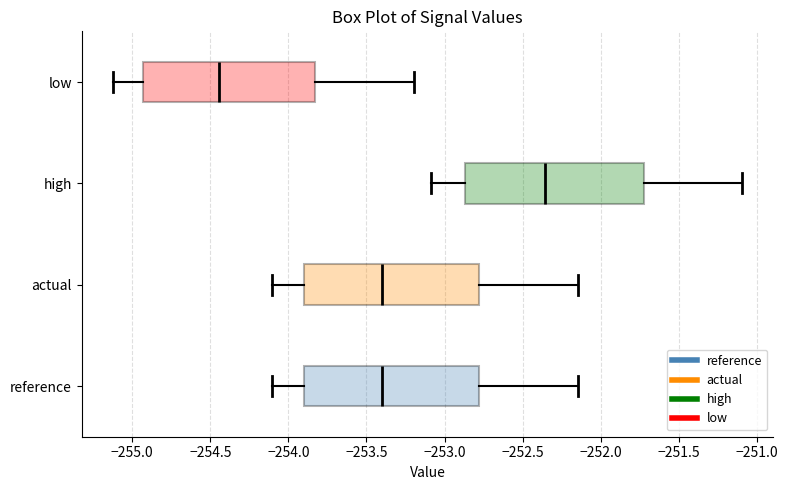

Where is the right edge of the box for reference on the x-axis? The values are not printed on the chart, so give them approximately, as read against the axis.

-252.80